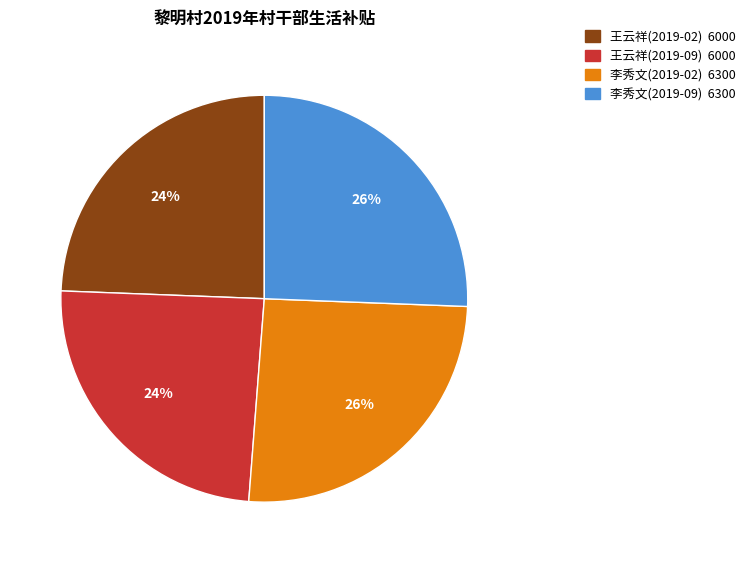

What percentage is the 王云祥(2019-09) 6000 slice, to the nearest percent?

24%